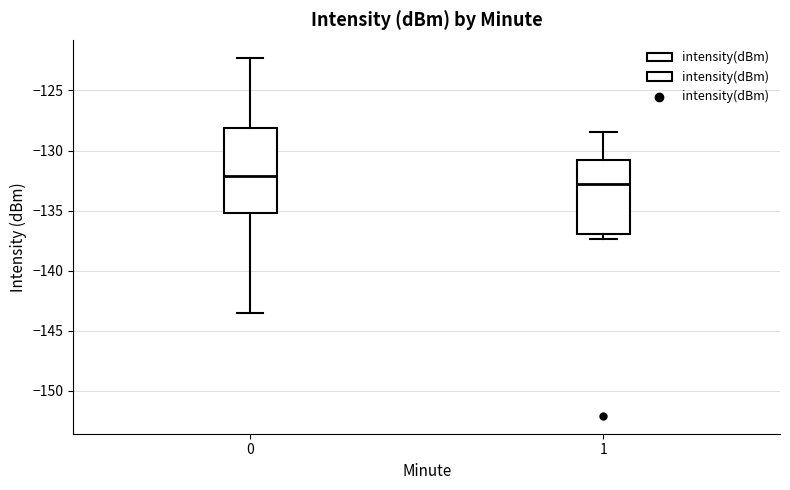

Where is the lower edge of the box at x = 0 on the y-axis? The values are not printed on the chart, so give them approximately, as read against the axis.

-135.0